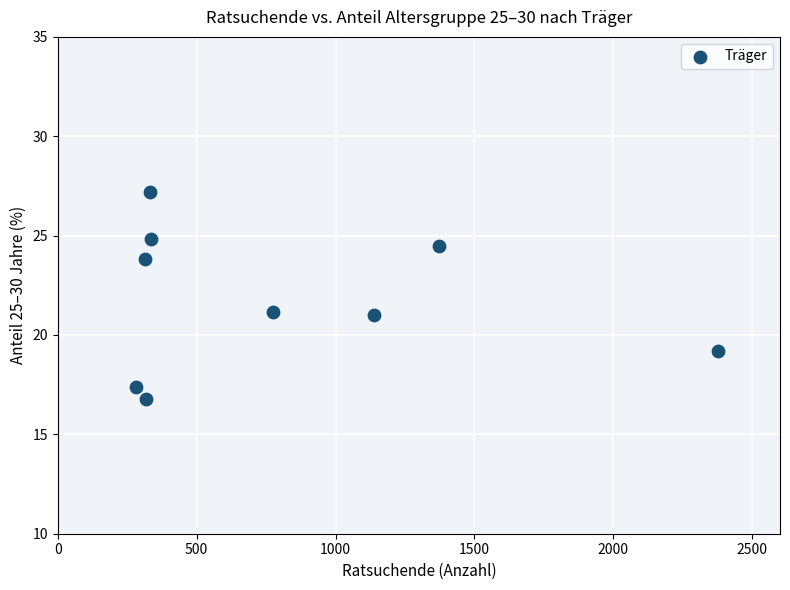

What is the average X value?

804.8